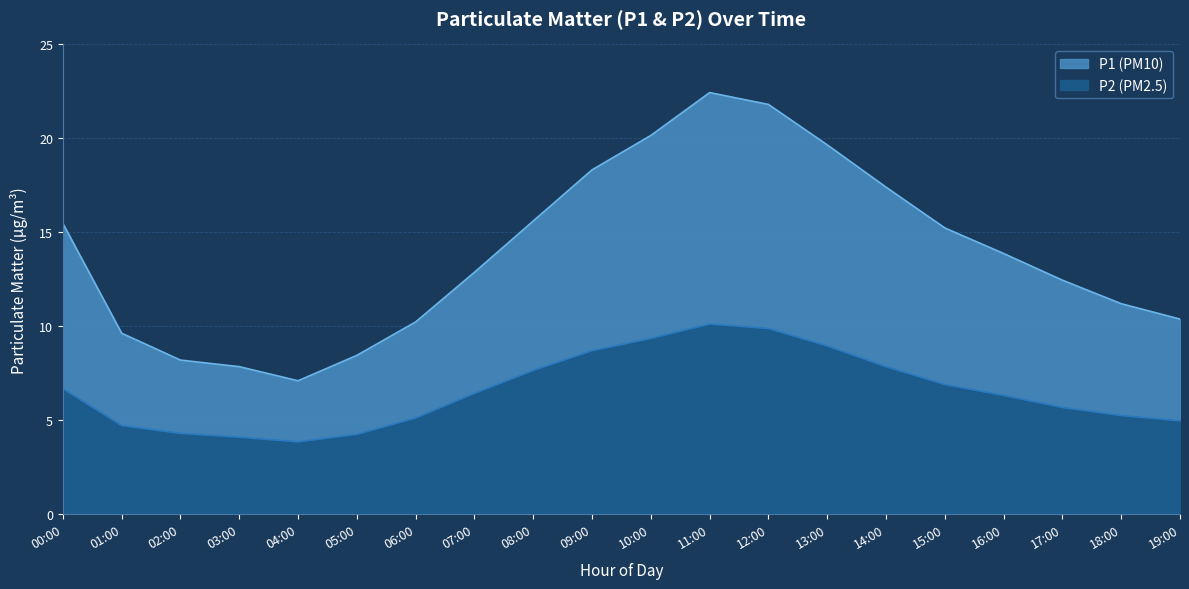

What position from the right is 05:00?

15